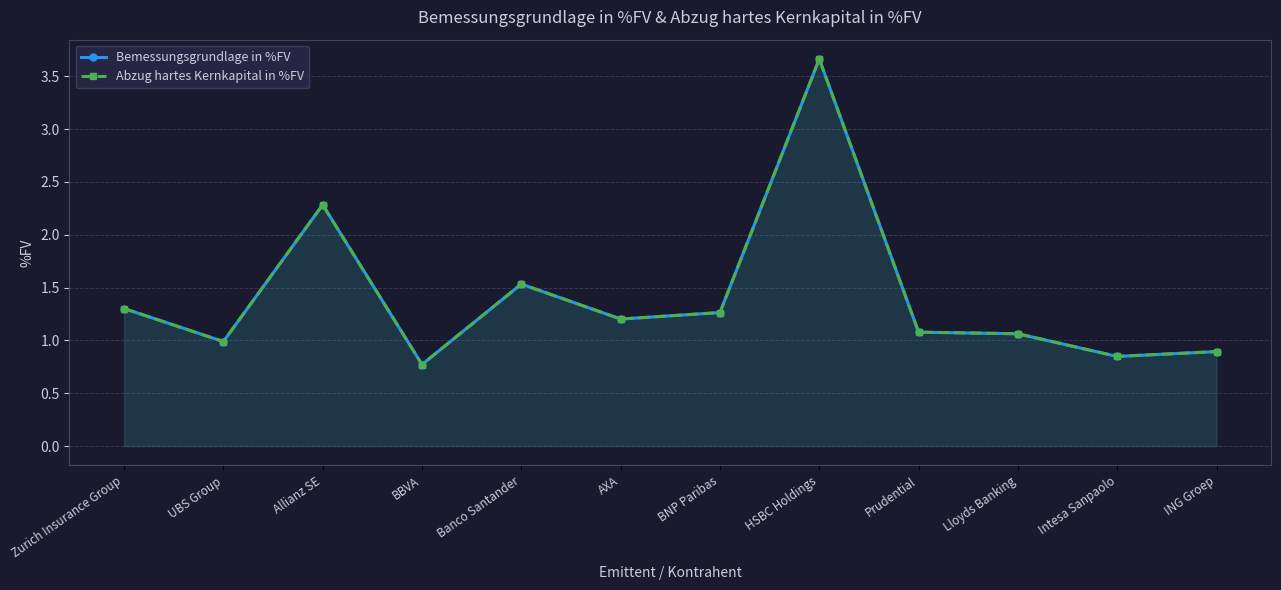

Does the chart display data point markers on the line(s)?

Yes